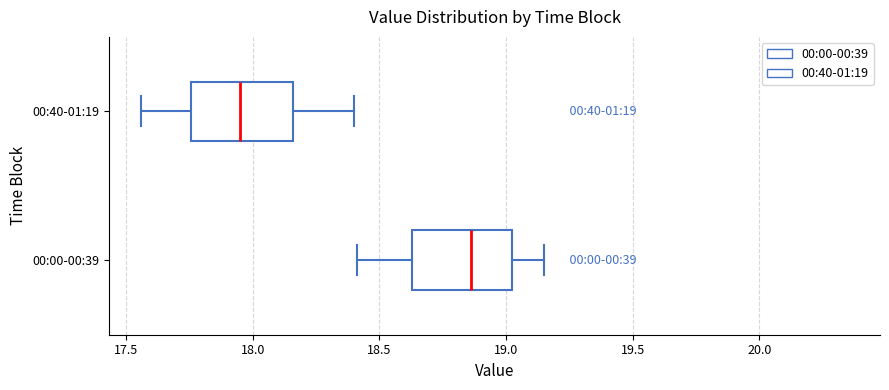

Which box's median line is the furthest to the right?

00:00-00:39